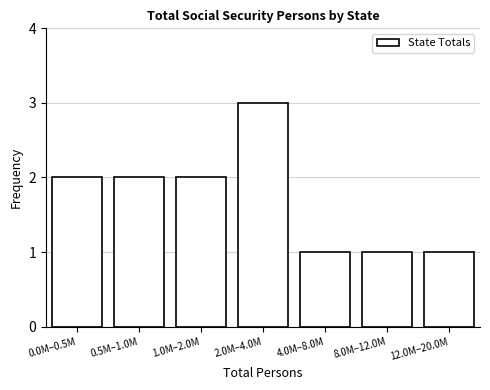

Reading left to right, what are all the values shown in this chart?

0.0M–0.5M=2	0.5M–1.0M=2	1.0M–2.0M=2	2.0M–4.0M=3	4.0M–8.0M=1	8.0M–12.0M=1	12.0M–20.0M=1